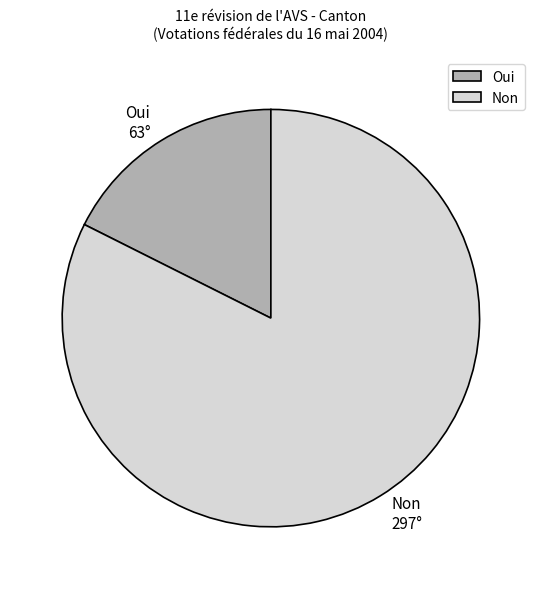

True or false: Oui accounts for 12% of the total.

False